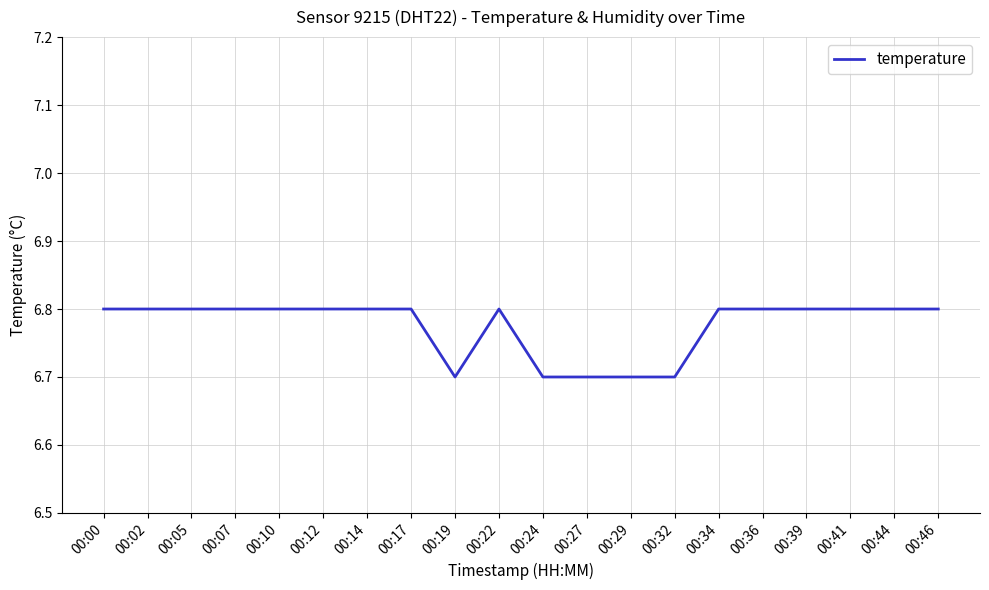

What is the difference between the maximum and second lowest values?

0.1